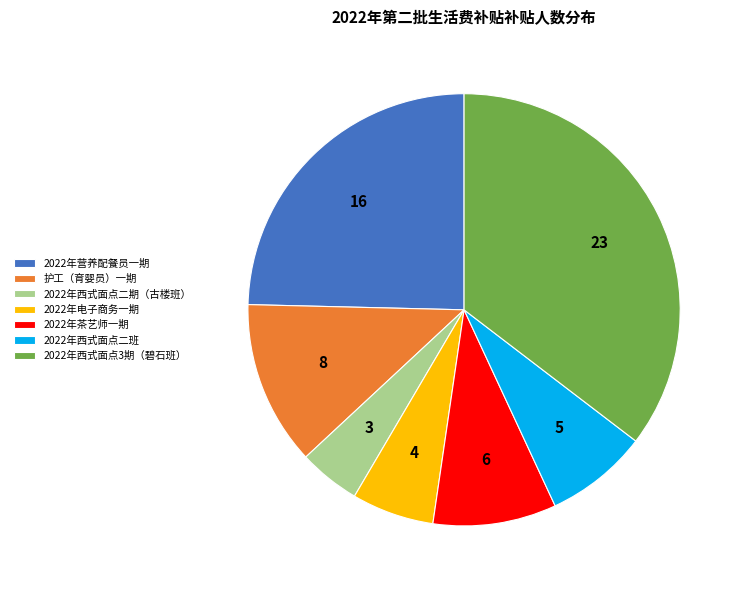

Is it true that 2022年西式面点3期（碧石班） is 35% of the pie?

True